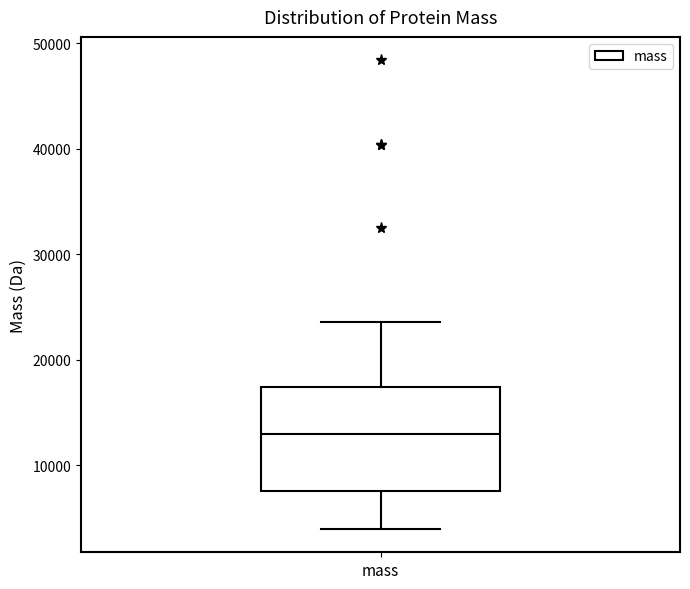

Read this box plot against the y-axis: the position of the median line, the range covered by the box, and the ends of both whiskers. The values are not printed on the chart, so give them approximately, as read against the axis.

median 13000, box 8000 to 17000, whiskers 4000 to 24000